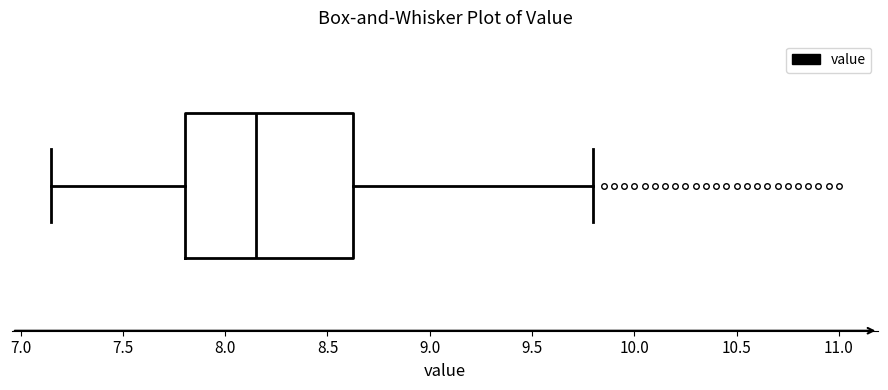

Read this box plot against the x-axis: the position of the median line, the range covered by the box, and the ends of both whiskers. The values are not printed on the chart, so give them approximately, as read against the axis.

median 8.15, box 7.80 to 8.60, whiskers 7.15 to 9.80